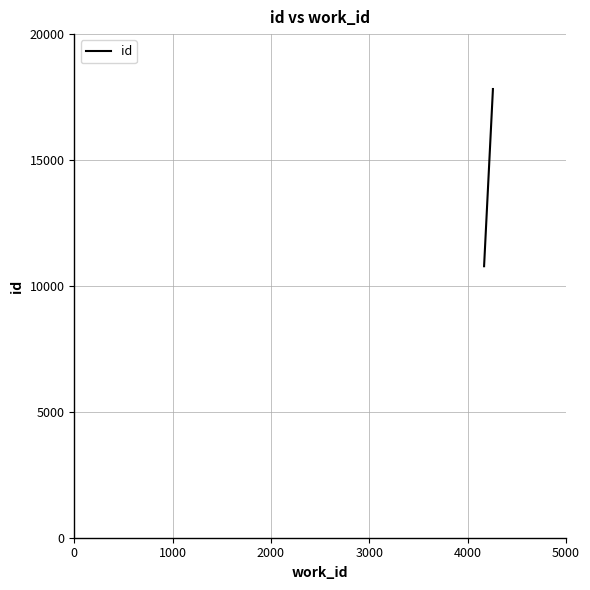

How many categories are shown in the chart?

4